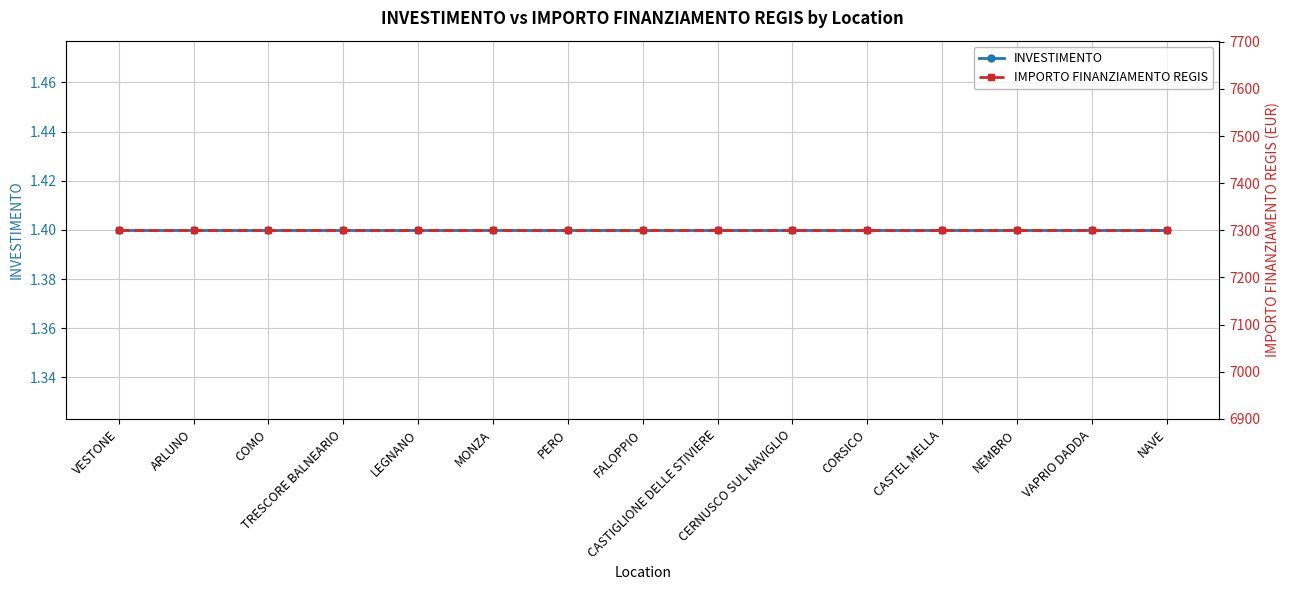

Reading left to right, transcribe all the data shown in this chart.

INVESTIMENTO: 1.4	1.4	1.4	1.4	1.4	1.4	1.4	1.4	1.4	1.4	1.4	1.4	1.4	1.4	1.4
IMPORTO FINANZIAMENTO REGIS: 7301.0	7301.0	7301.0	7301.0	7301.0	7301.0	7301.0	7301.0	7301.0	7301.0	7301.0	7301.0	7301.0	7301.0	7301.0